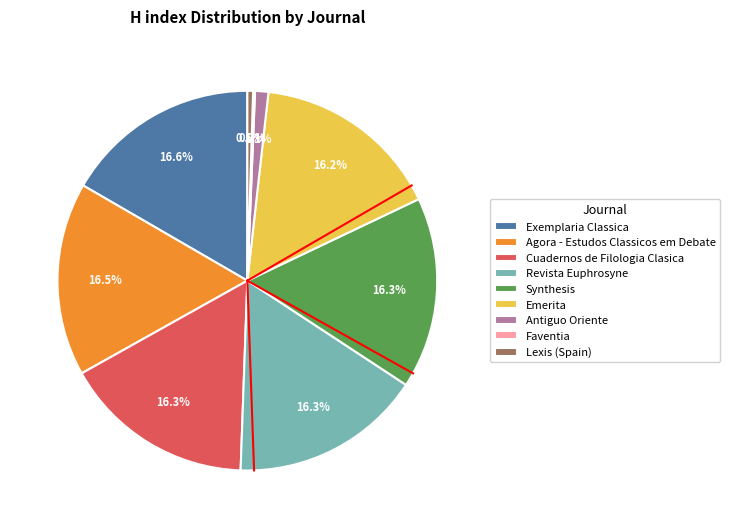

Is Cuadernos de Filologia Clasica the majority of the pie?

No